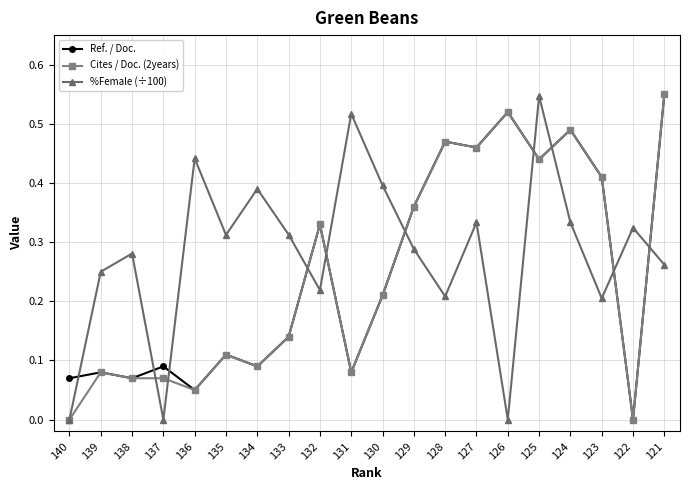

Is this an area chart (filled region under the line)?

No